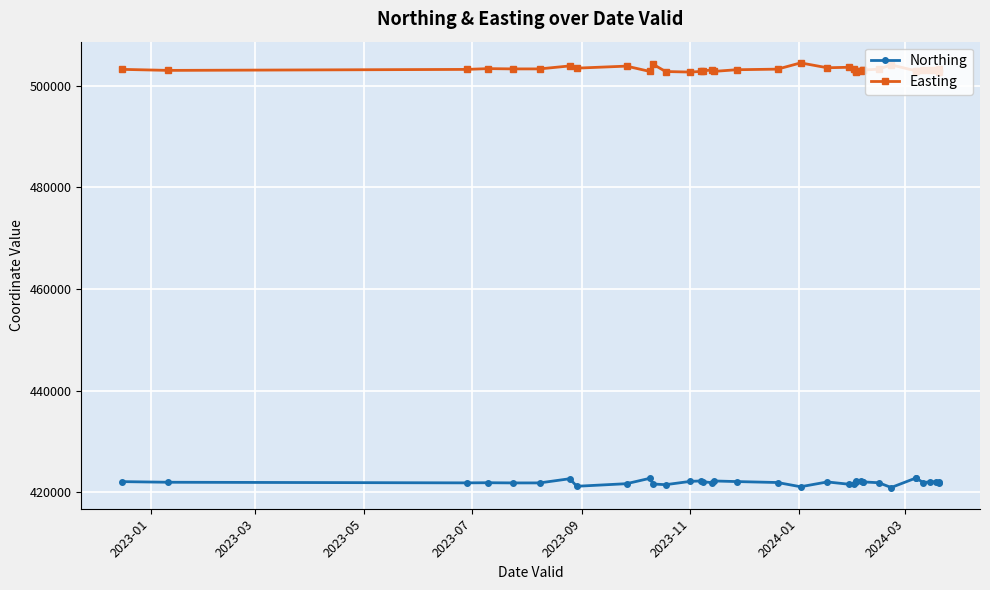

Is the value of Northing at 33 greater than the value of Easting at 20?

No